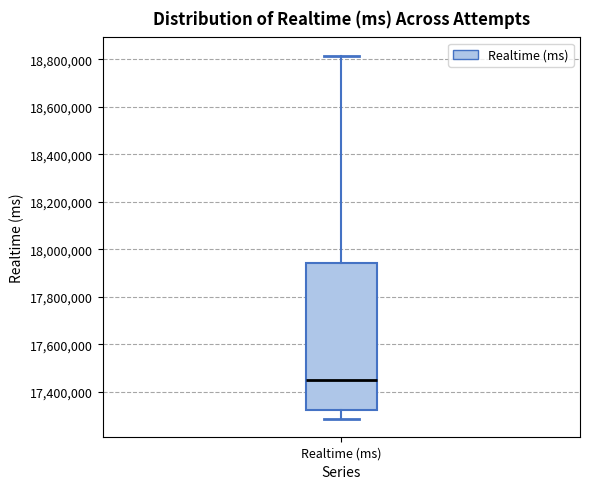

Transcribe this box plot: give where the median line is, the range the box spans, and where the two whiskers end, as read against the y-axis. The values are not printed on the chart, so give them approximately, as read against the axis.

median 17440000, box 17320000 to 17940000, whiskers 17280000 to 18820000